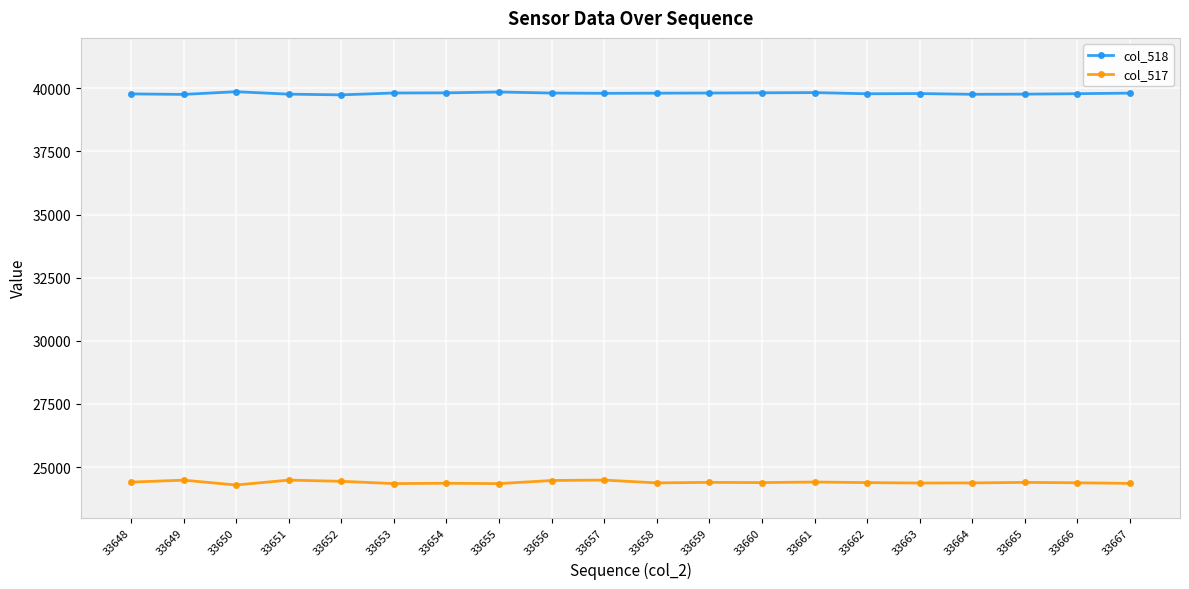

What is the value of the col_517 point at the 2nd from the left?

24480